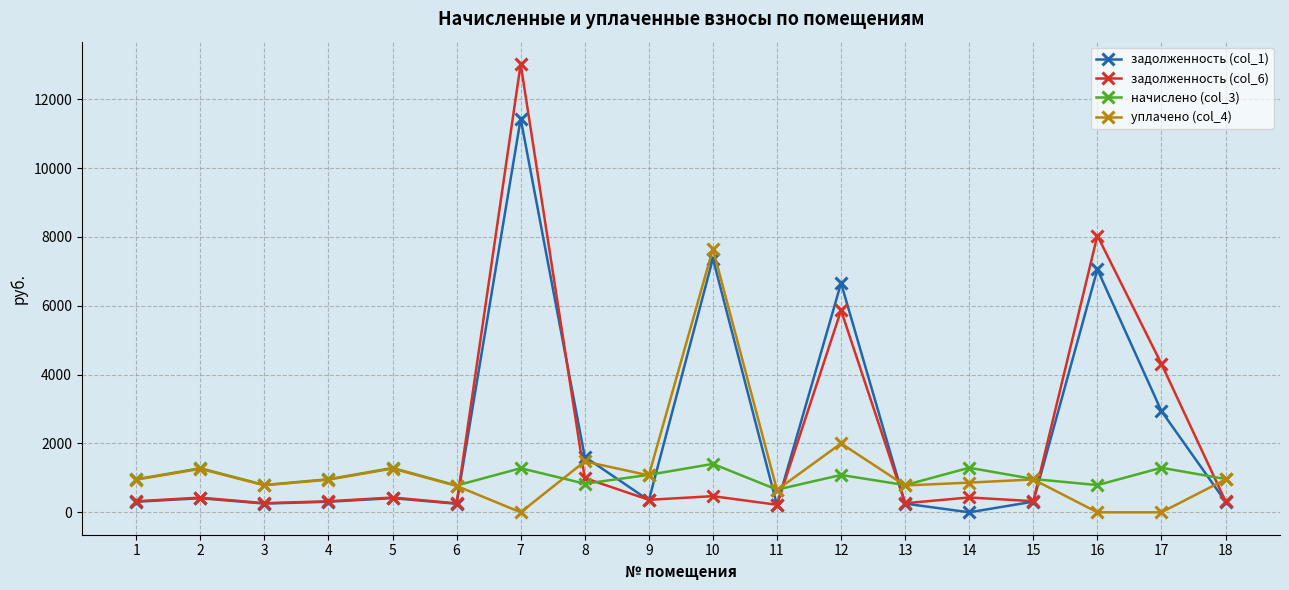

Read the задолженность (col_6) value at 7.

13020.1